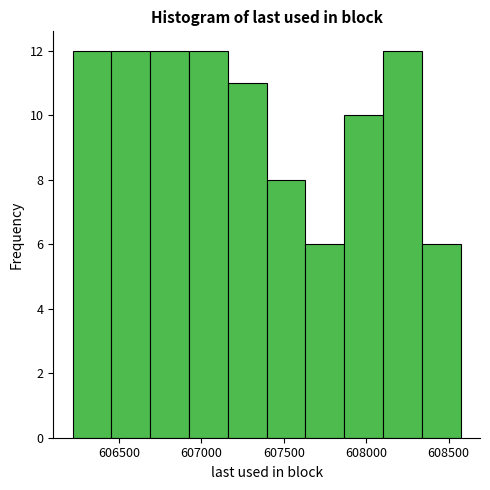

Reading left to right, transcribe this chart: for each bar, give the range it covers on the x-axis and its height. Neither the bar edges nor the heights are printed on the chart, so give them approximately, as read against the axes.

606200 to 606450: 12
606450 to 606700: 12
606700 to 606950: 12
606950 to 607150: 12
607150 to 607400: 11
607400 to 607650: 8
607650 to 607850: 6
607850 to 608100: 10
608100 to 608350: 12
608350 to 608550: 6